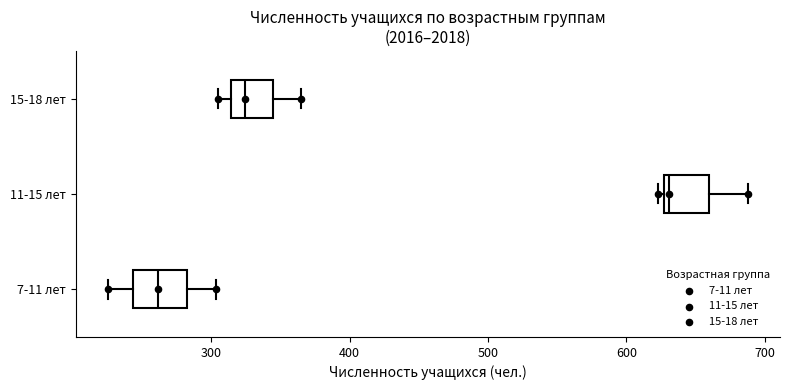

Reading bottom to top, transcribe this box plot: for each box, give where its median line is, the range the box spans, and where its two whiskers end, as read against the x-axis. The values are not printed on the chart, so give them approximately, as read against the axis.

7-11 лет: median 260, box 240 to 280, whiskers 230 to 300
11-15 лет: median 630 (just right of the box's left edge), box 630 to 660, whiskers 620 to 690
15-18 лет: median 320, box 310 to 340, whiskers 310 (just left of the box's left edge) to 370